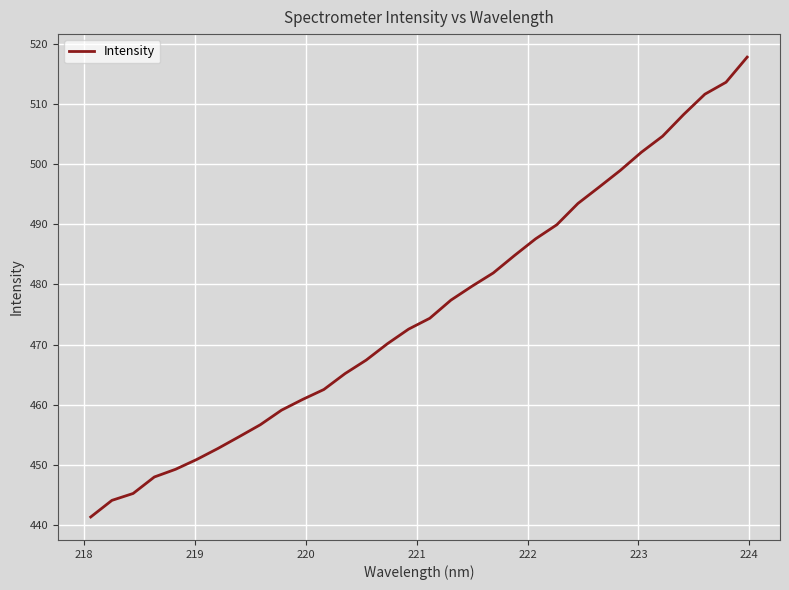

What is the minimum value shown in the chart?

441.4